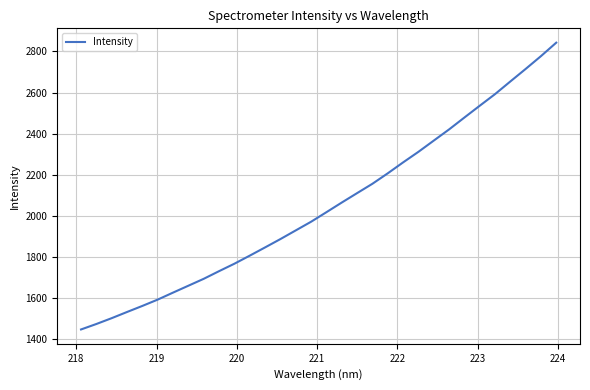

Reading left to right, list all the values displayed in this chart.

1447.7	1474.3	1502.7	1532.7	1562.2	1593.0	1627.0	1660.6	1694.1	1731.4	1767.6	1806.8	1846.8	1887.4	1929.5	1971.6	2018.1	2064.9	2110.7	2156.2	2207.0	2260.1	2311.5	2366.0	2420.3	2478.2	2535.4	2592.0	2653.5	2714.5	2776.8	2842.3